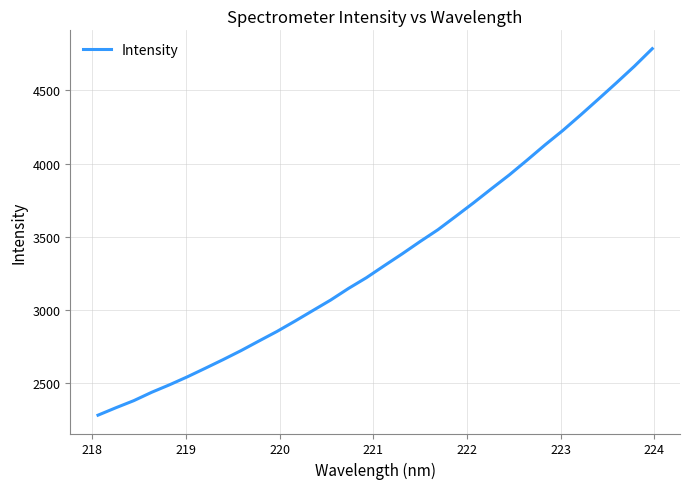

What is the minimum value shown in the chart?

2281.7